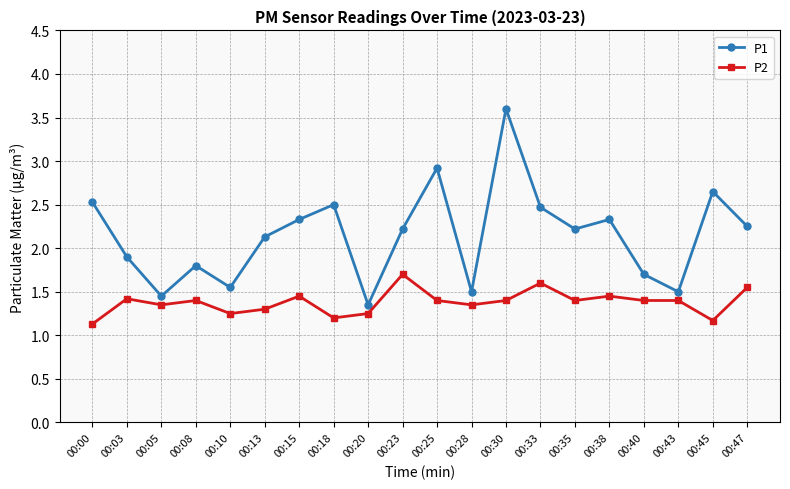

Which series has the largest total across all categories?

P1